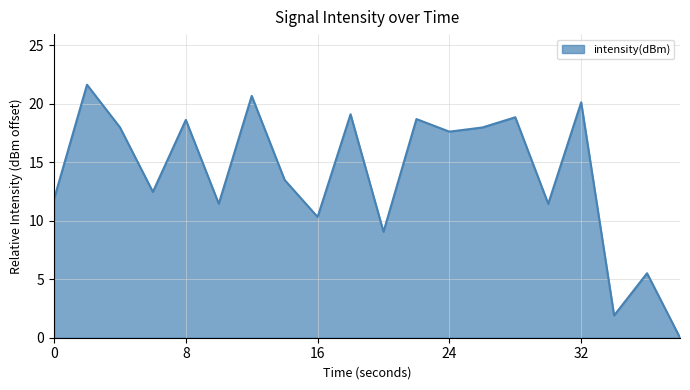

What is the difference between the second highest and second lowest values?

18.8